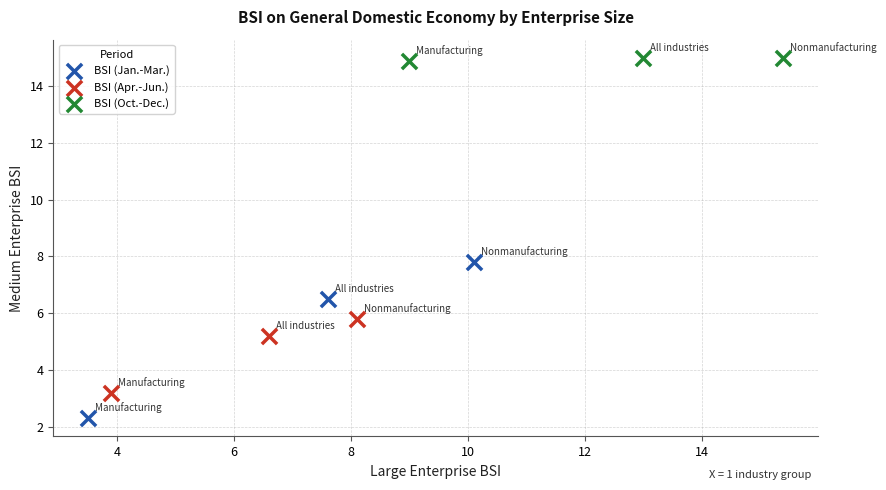

Which series reaches the minimum Y coordinate?

BSI (Jan.-Mar.)